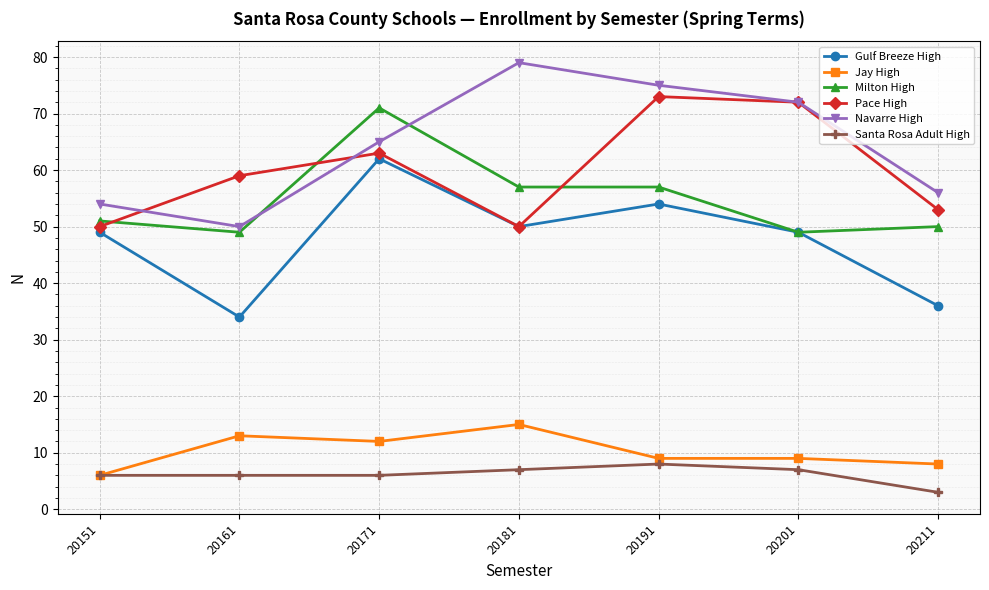

What is the sum of all Navarre High values?

451